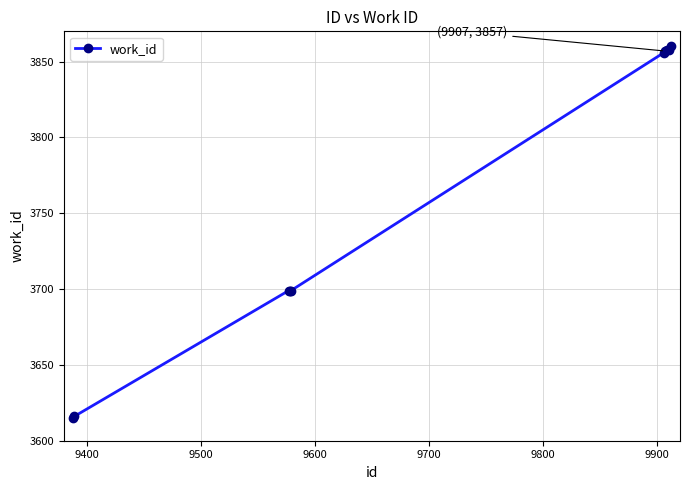

What is the greatest value displayed?

3860